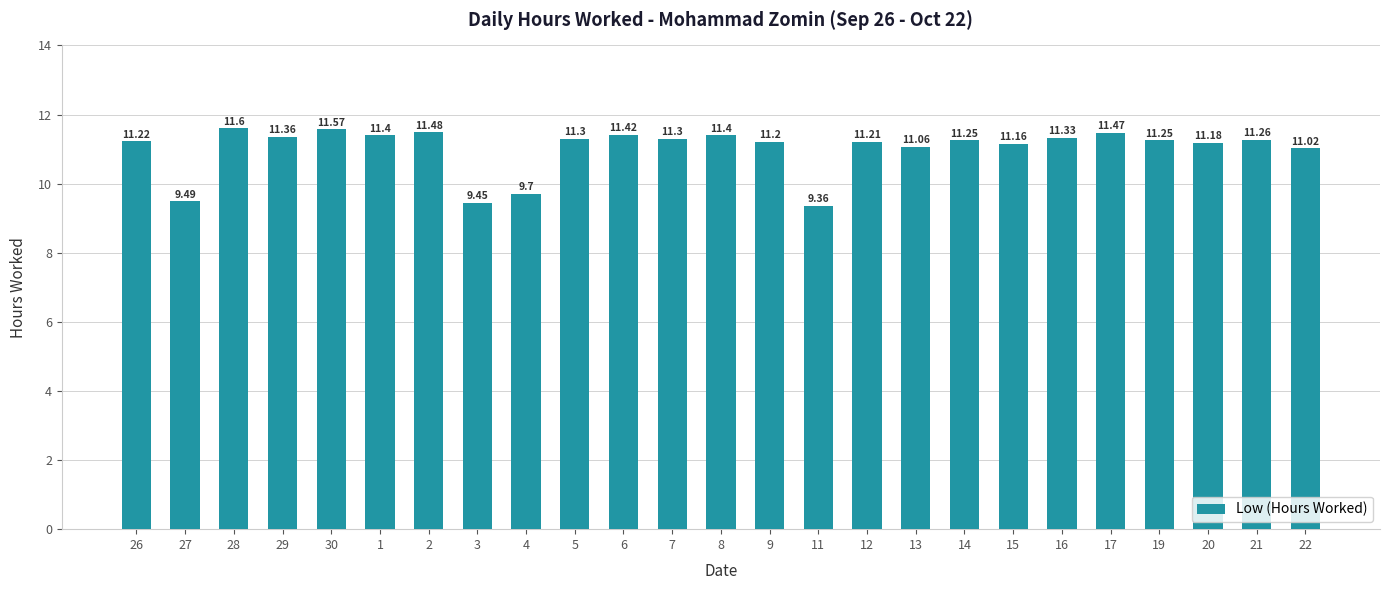

How many data points does each series have?

25